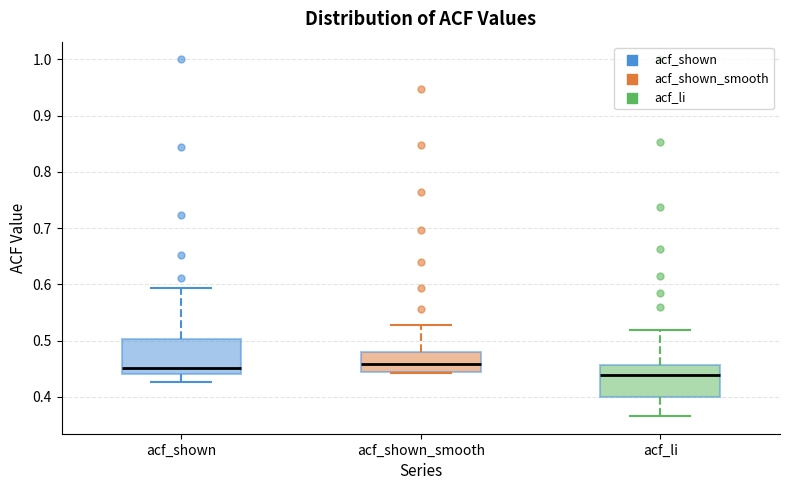

Where does the upper whisker of the box for acf_li end on the y-axis? The values are not printed on the chart, so give them approximately, as read against the axis.

0.52